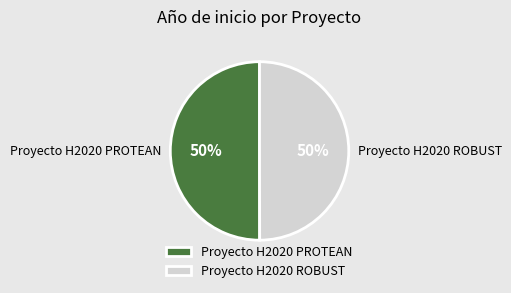

To the nearest percent, what is the average slice percentage?

50%